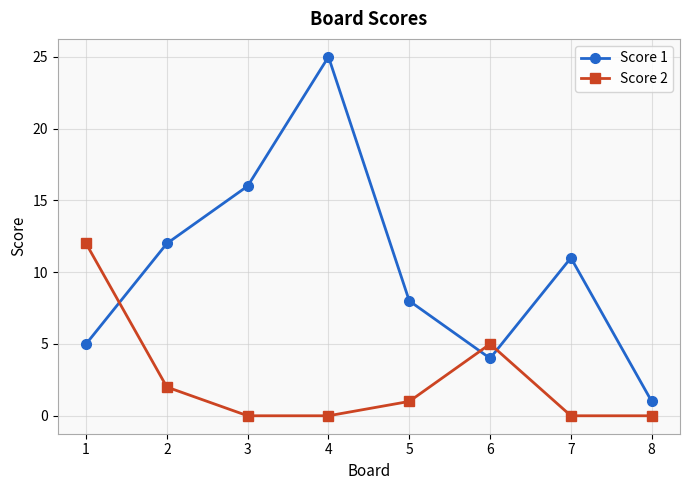

What is the total value across all series at 5?

9